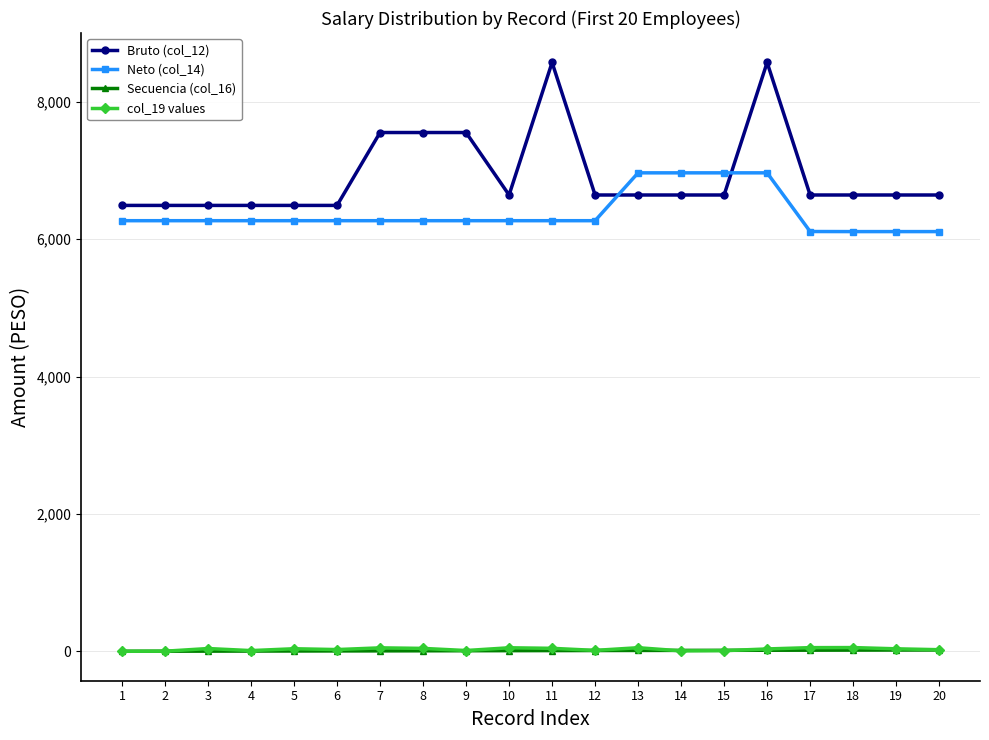

Which series has the largest total across all categories?

Bruto (col_12)